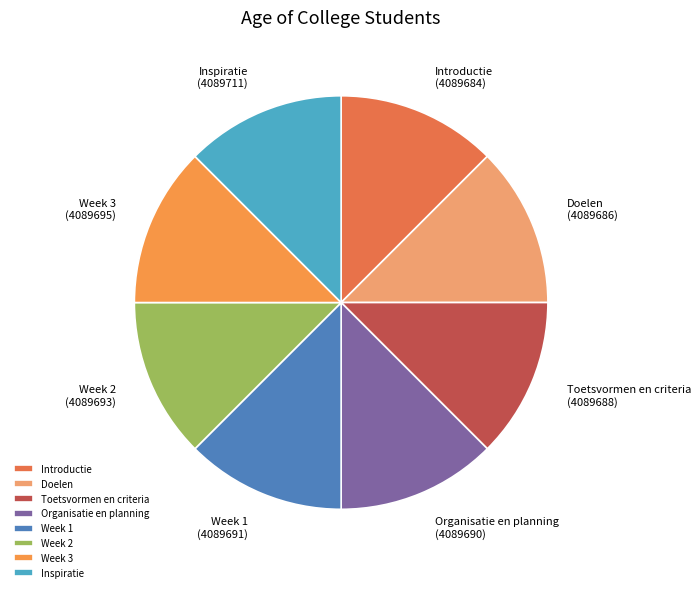

Is the sum of Organisatie en planning and Introductie greater than half?

No